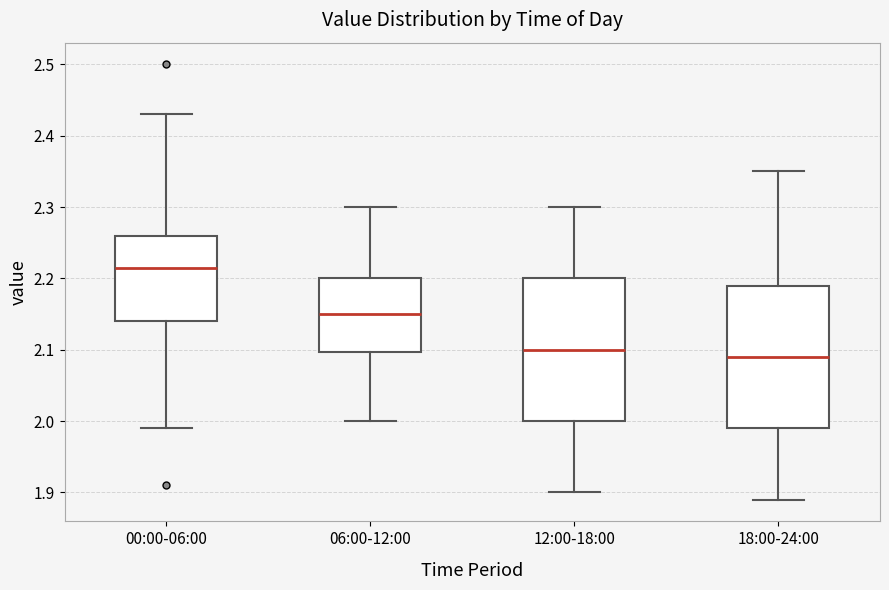

Reading left to right, read every box against the y-axis: the position of its median line, the range the box covers, and the ends of its whiskers. The values are not printed on the chart, so give them approximately, as read against the axis.

00:00-06:00: median 2.22, box 2.14 to 2.26, whiskers 1.99 to 2.43
06:00-12:00: median 2.15, box 2.10 to 2.20, whiskers 2.00 to 2.30
12:00-18:00: median 2.10, box 2.00 to 2.20, whiskers 1.90 to 2.30
18:00-24:00: median 2.09, box 1.99 to 2.19, whiskers 1.89 to 2.35